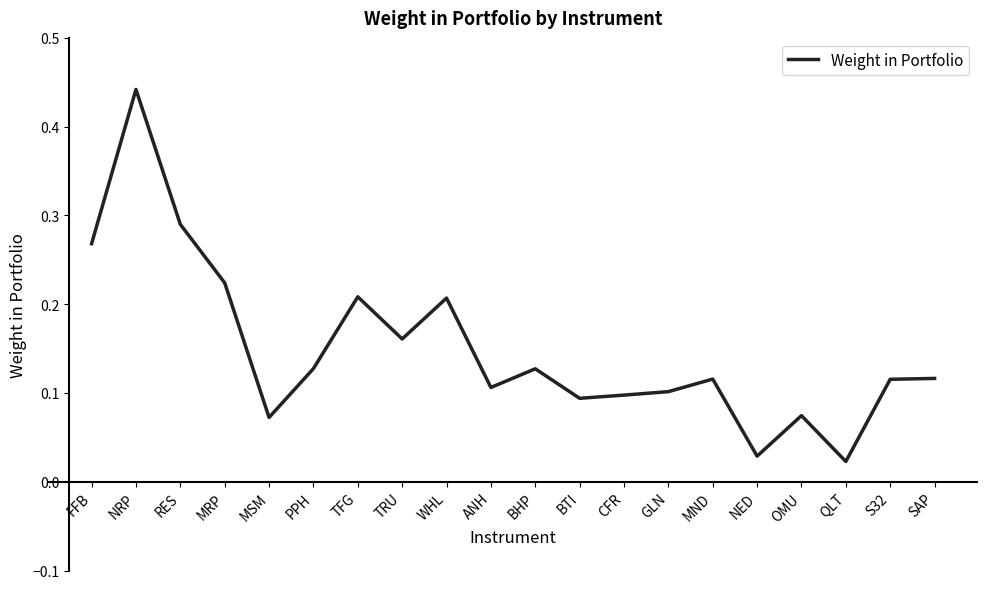

Which label corresponds to the largest value in the chart?

NRP